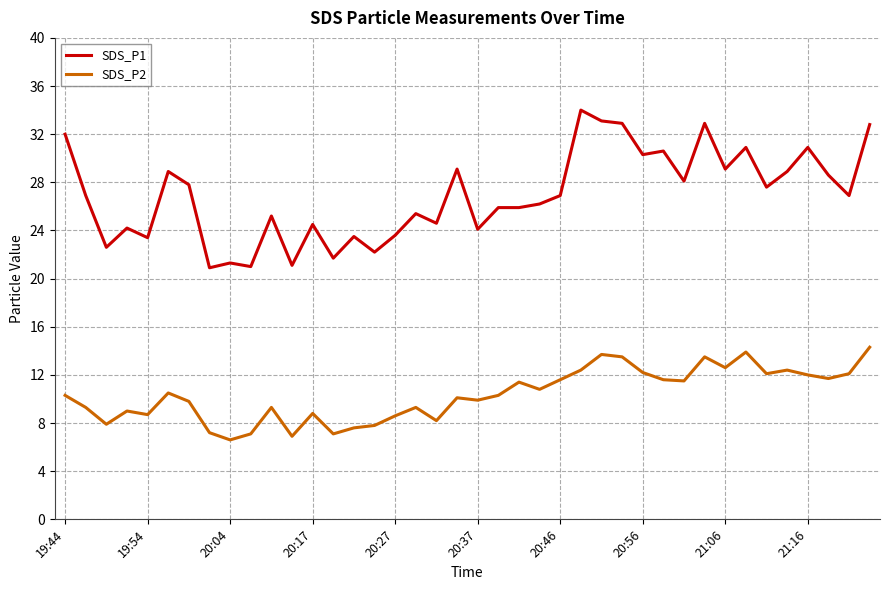

What is the greatest value displayed?

34.0